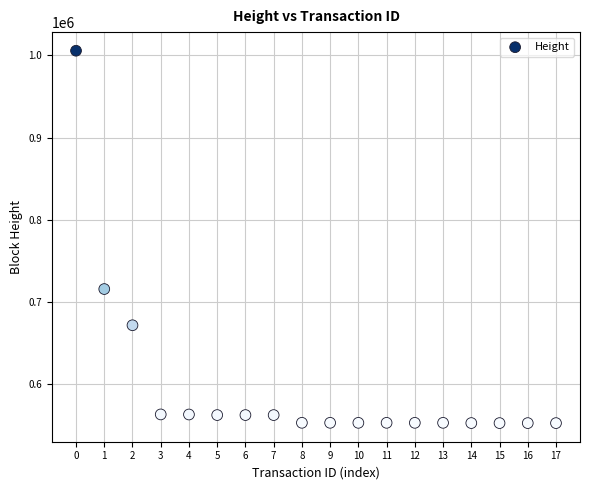

What Y value in the scatter plot is closest to 779202?

715825